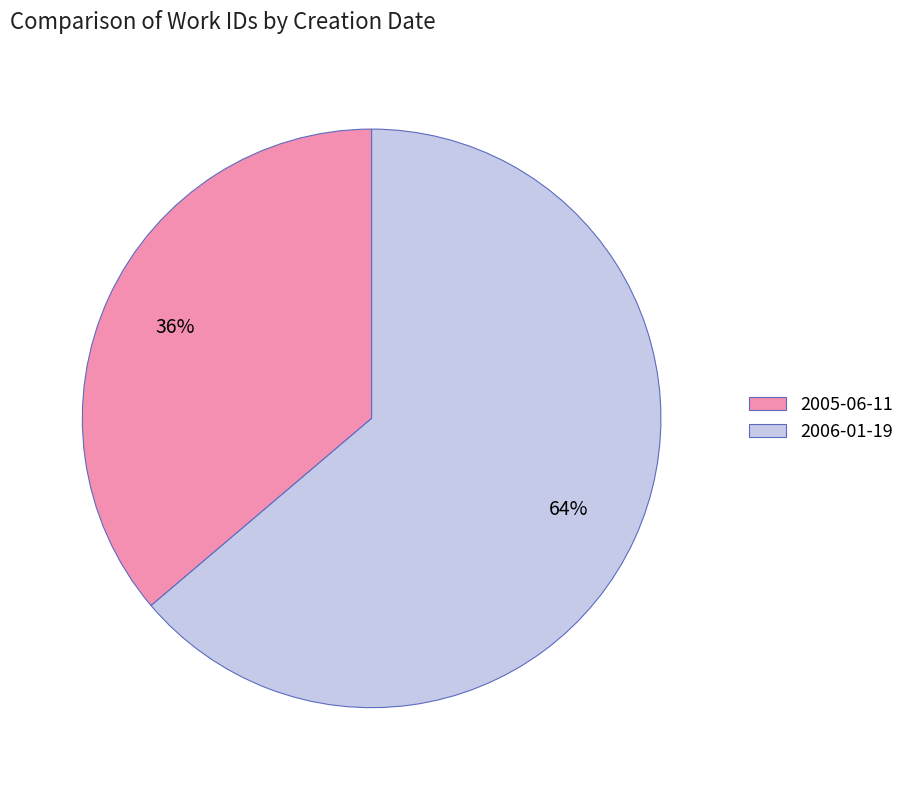

To the nearest percent, what is the difference between the largest and smallest slice percentages?

28%